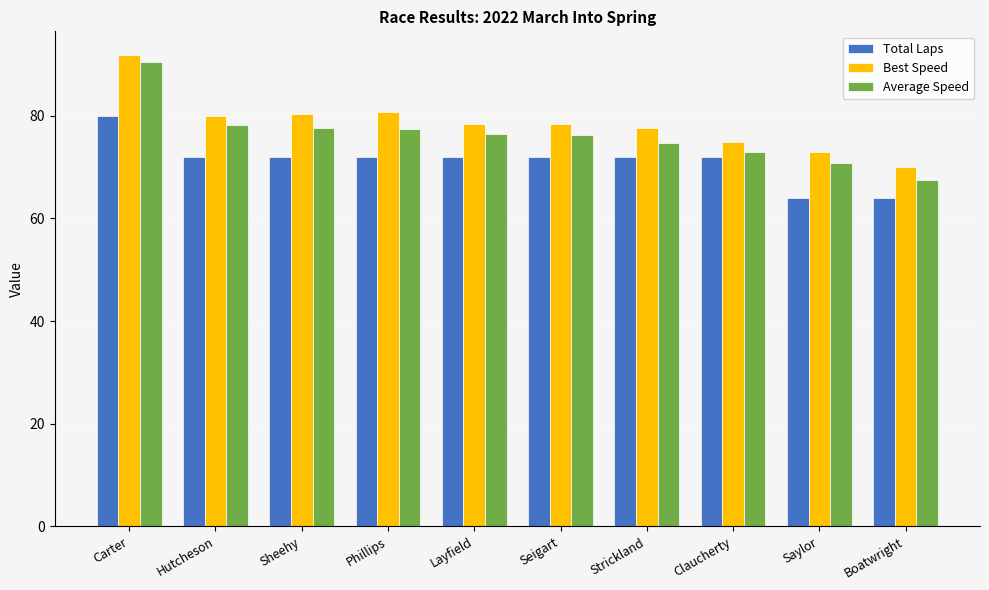

Is the value of Best Speed at Claucherty greater than the value of Average Speed at Sheehy?

No